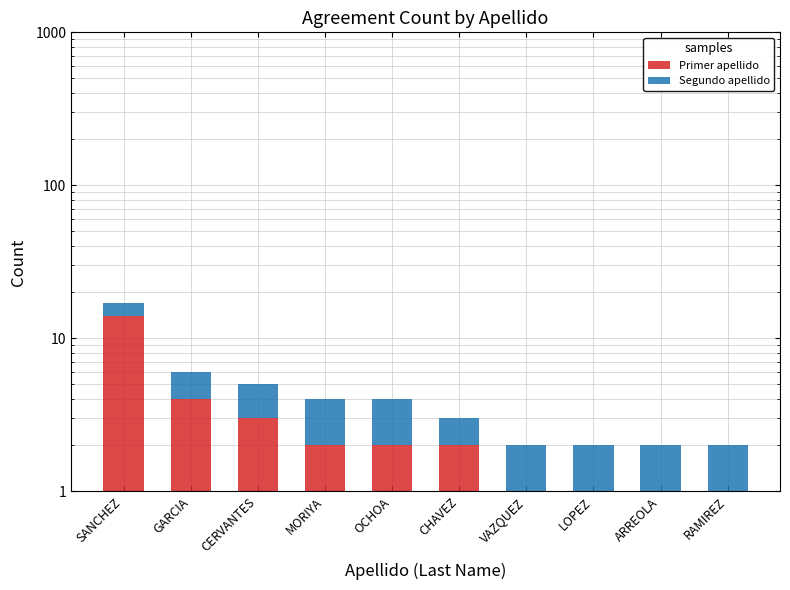

How many distinct data groups are displayed?

2